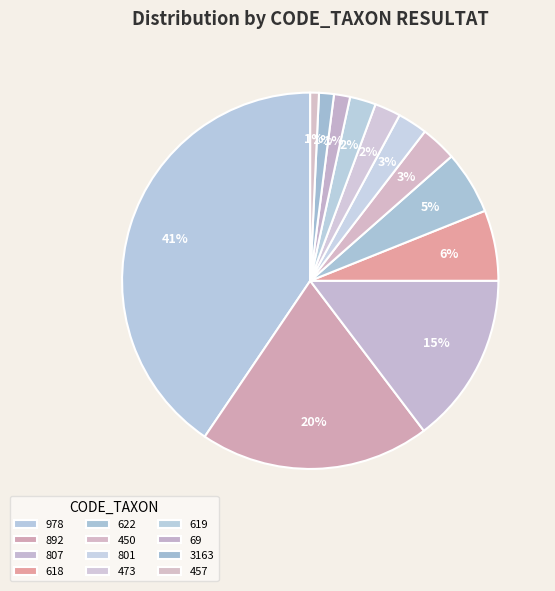

How many segments does this pie chart have?

12